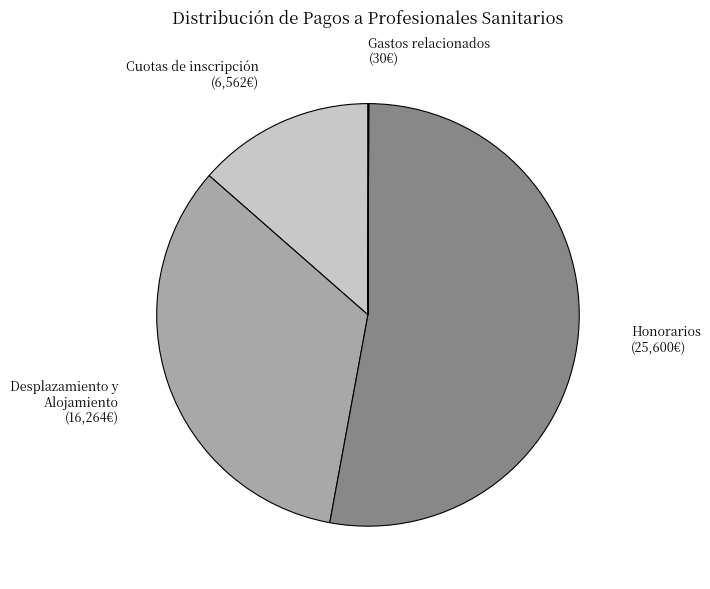

Is Cuotas de inscripción (6,562€) the majority of the pie?

No